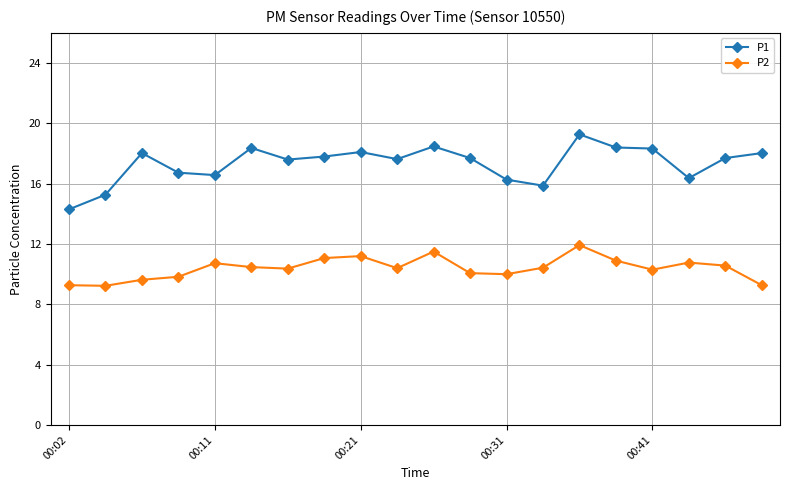

Count the number of data series in this chart.

2